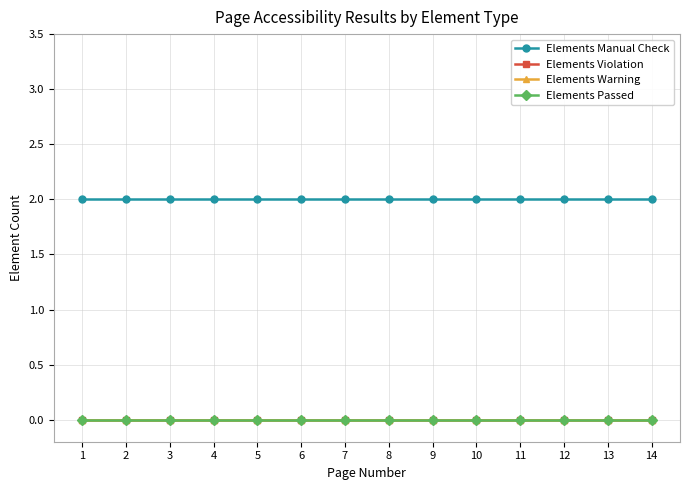

Does the chart have visible grid lines?

Yes